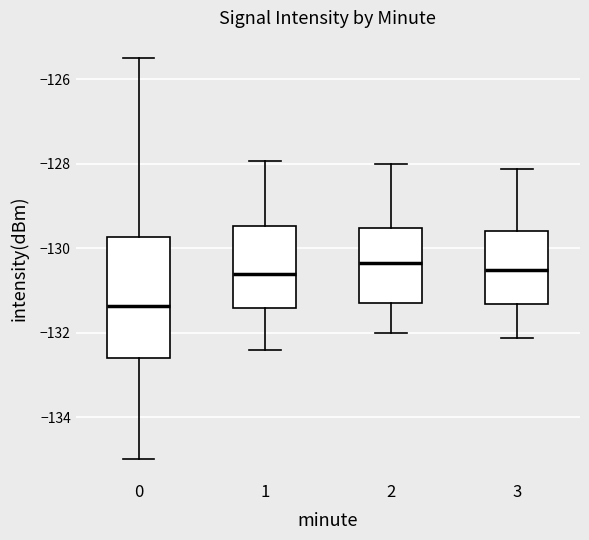

Which box's median line is the lowest?

0